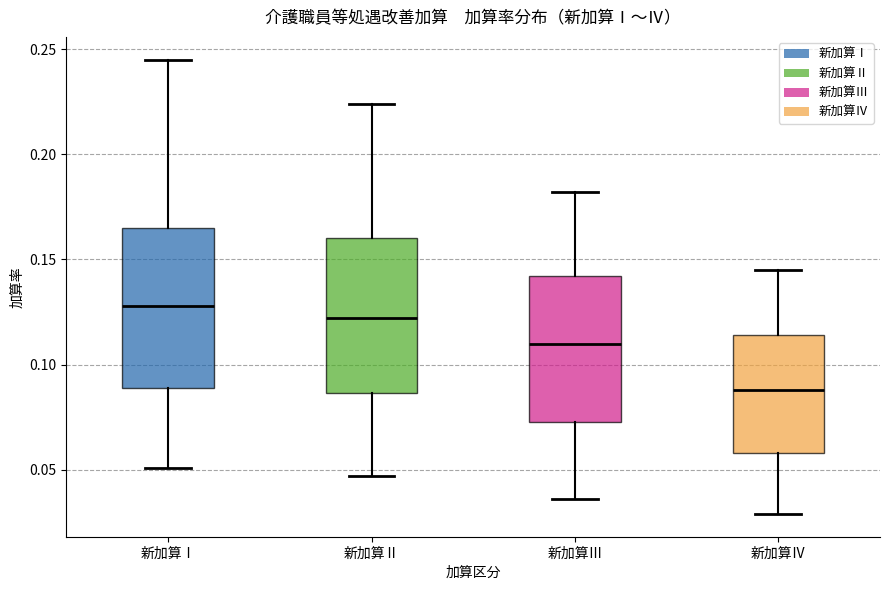

Which box's median line is the highest?

新加算Ⅰ